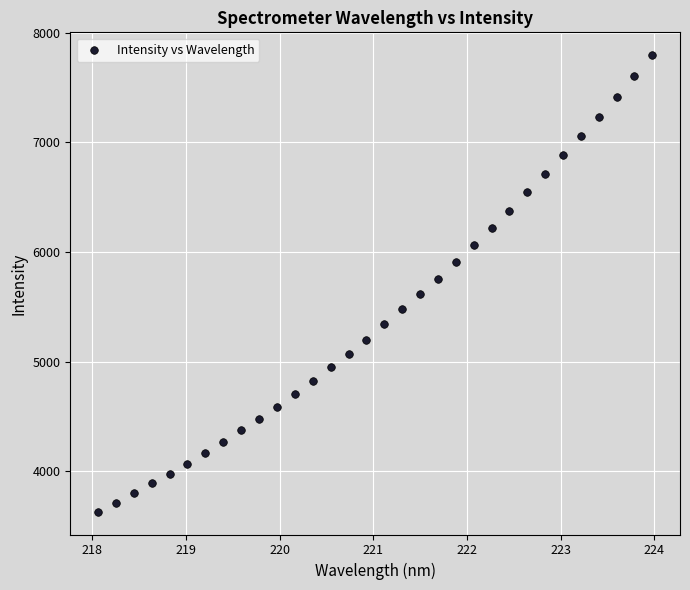

What is the range of Y values (max minus min)?

4165.1